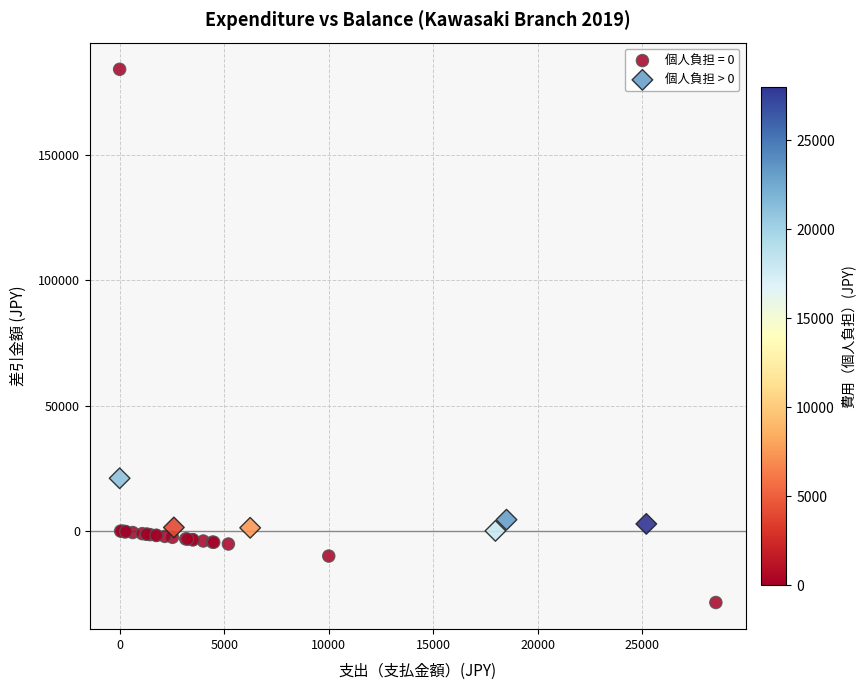

Which series has the largest Y range (max minus min)?

個人負担 = 0